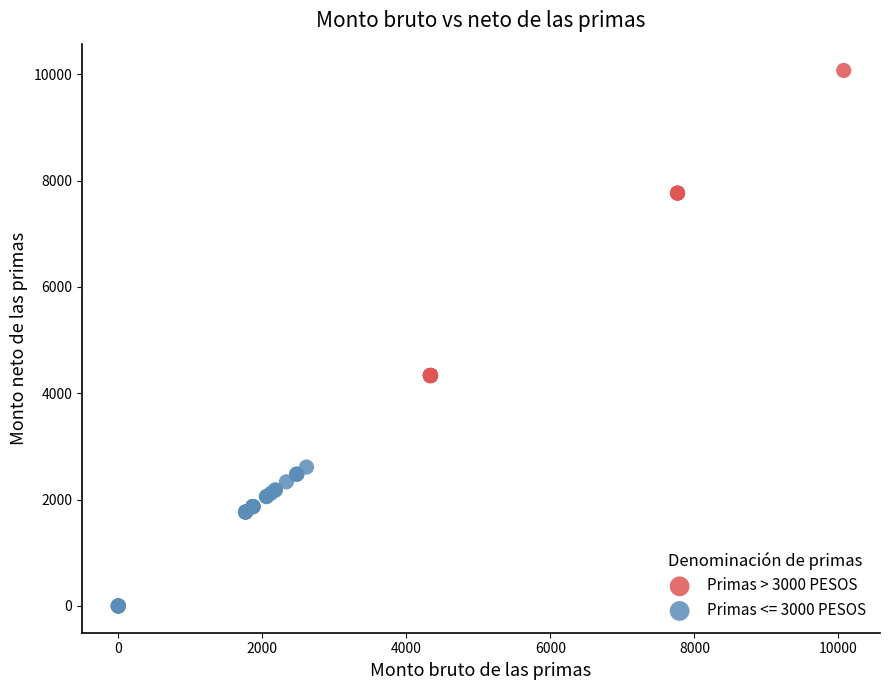

Which series contains the lowest Y value?

Primas <= 3000 PESOS